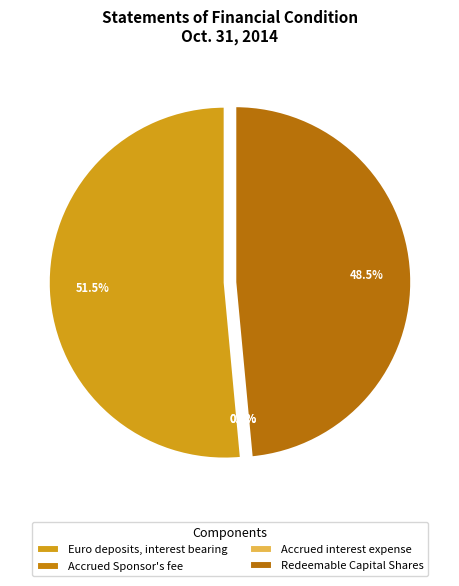

True or false: Accrued interest expense accounts for 15% of the total.

False